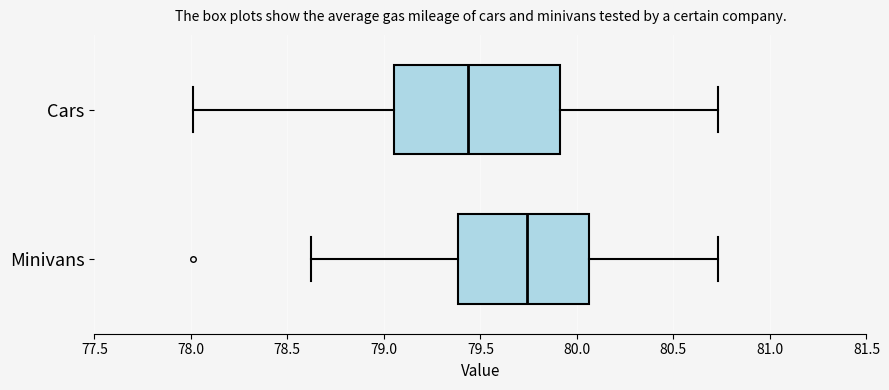

Reading bottom to top, transcribe this box plot: for each box, give where its median line is, the range the box spans, and where its two whiskers end, as read against the x-axis. The values are not printed on the chart, so give them approximately, as read against the axis.

Minivans: median 79.75, box 79.40 to 80.05, whiskers 78.60 to 80.75
Cars: median 79.45, box 79.05 to 79.90, whiskers 78.00 to 80.75